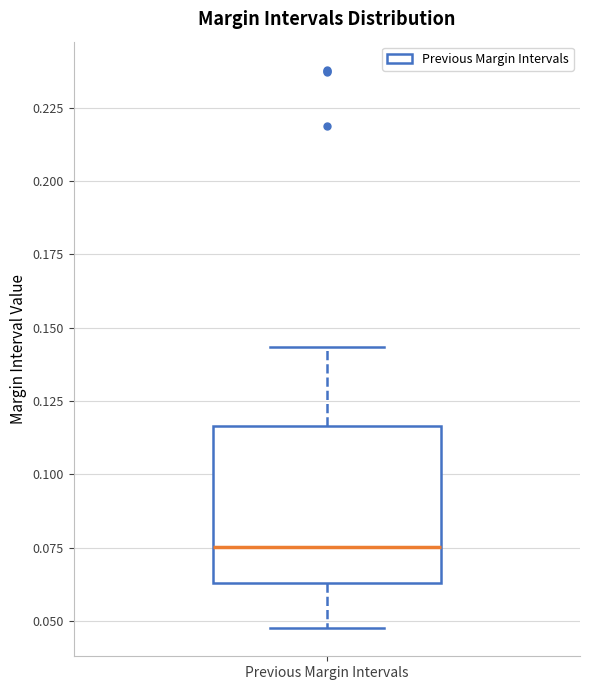

Read this box plot against the y-axis: the position of the median line, the range covered by the box, and the ends of both whiskers. The values are not printed on the chart, so give them approximately, as read against the axis.

median 0.075, box 0.065 to 0.115, whiskers 0.045 to 0.145